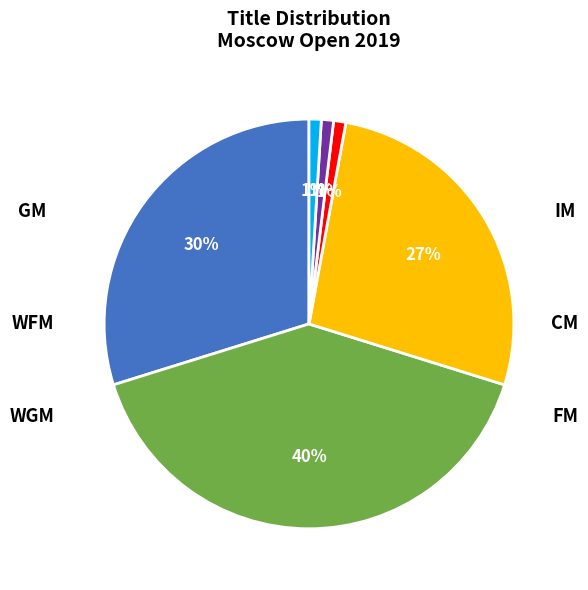

To the nearest percent, what portion does WFM represent?

1%